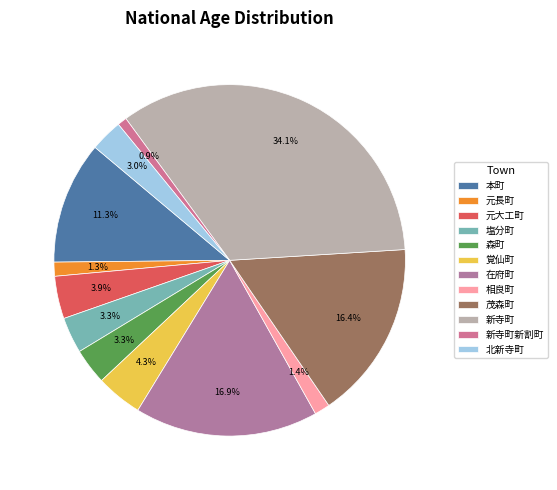

What percentage do 塩分町 and 茂森町 together represent?

19.8%